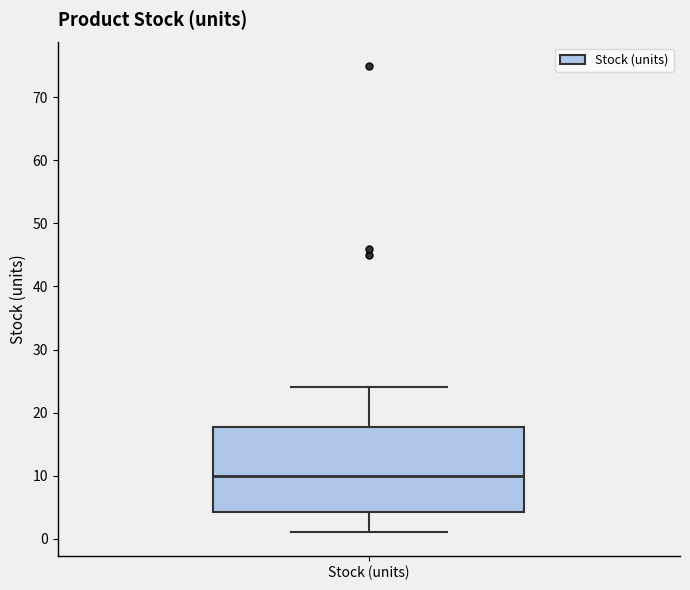

Where is the lower edge of the box for Stock (units) on the y-axis? The values are not printed on the chart, so give them approximately, as read against the axis.

4